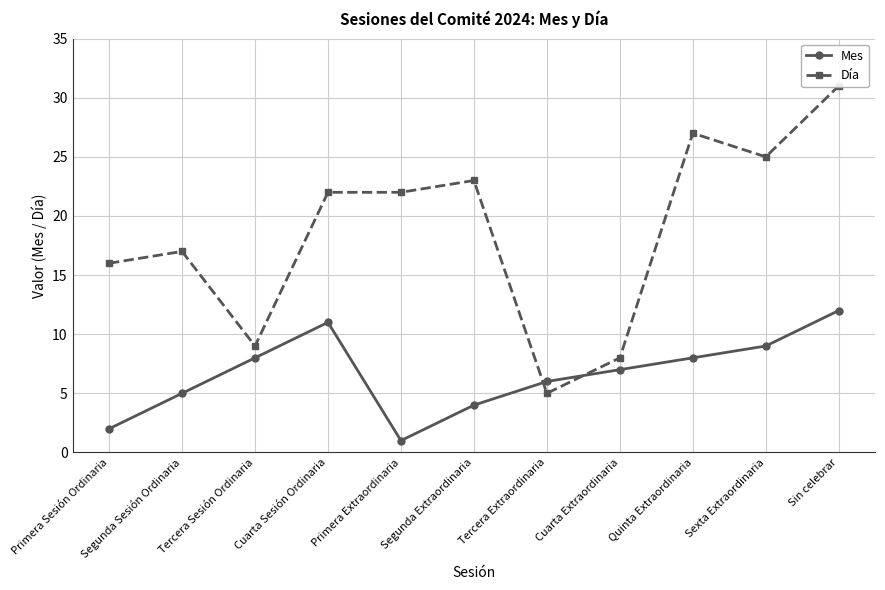

How many interior local valleys does the Día series have?

3